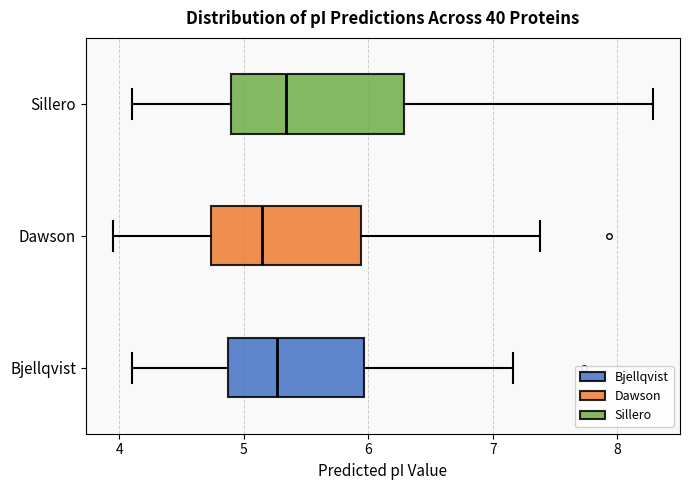

Which box has the furthest to the left median line?

Dawson